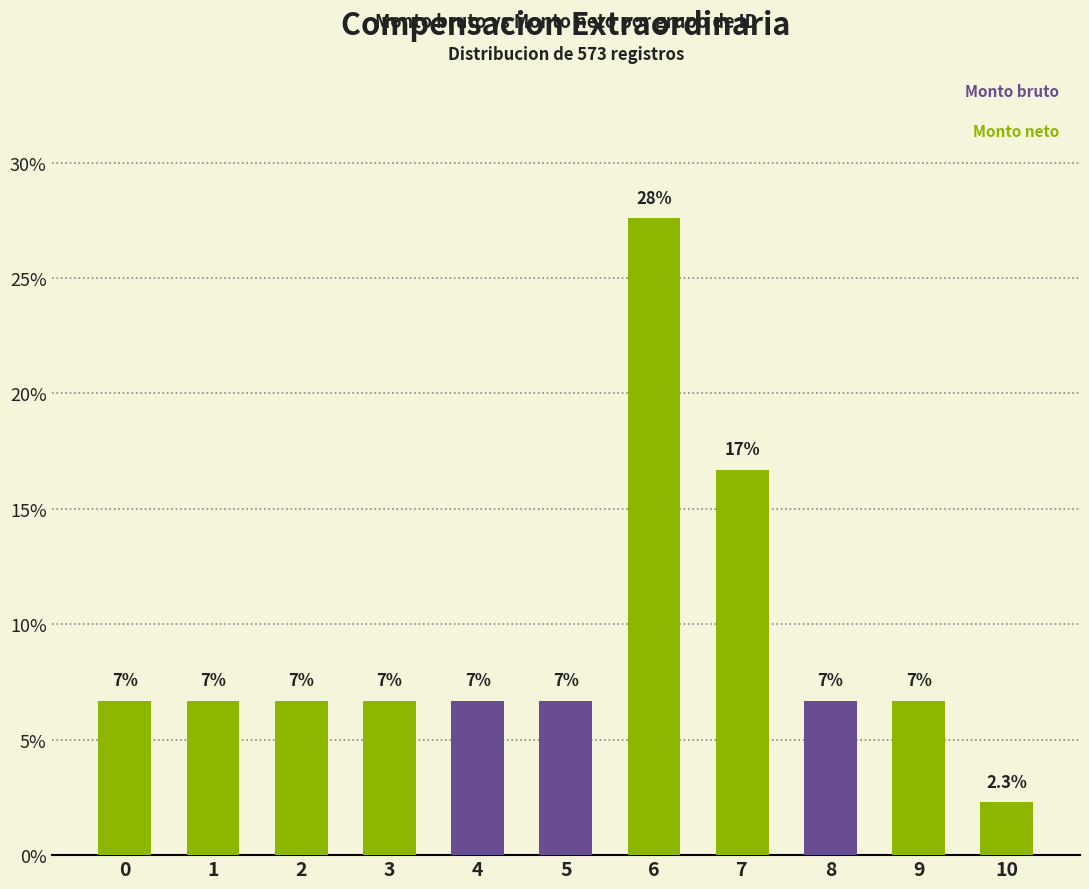

Reading right to left, transcribe all the data shown in this chart.

10=2.3	9=6.7	8=6.7	7=16.7	6=27.6	5=6.7	4=6.7	3=6.7	2=6.7	1=6.7	0=6.7